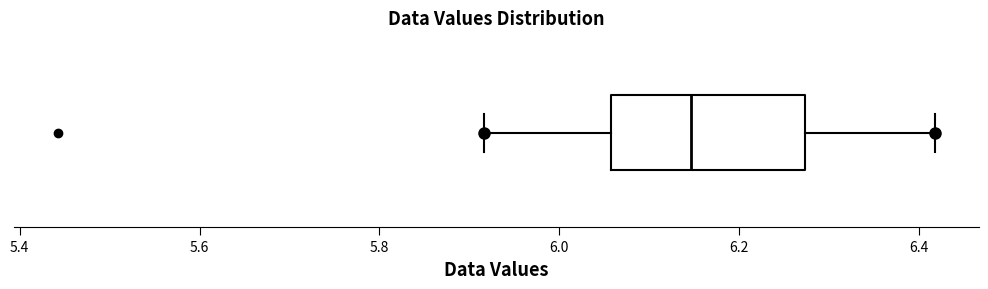

Read this box plot against the x-axis: the position of the median line, the range covered by the box, and the ends of both whiskers. The values are not printed on the chart, so give them approximately, as read against the axis.

median 6.14, box 6.06 to 6.28, whiskers 5.92 to 6.42